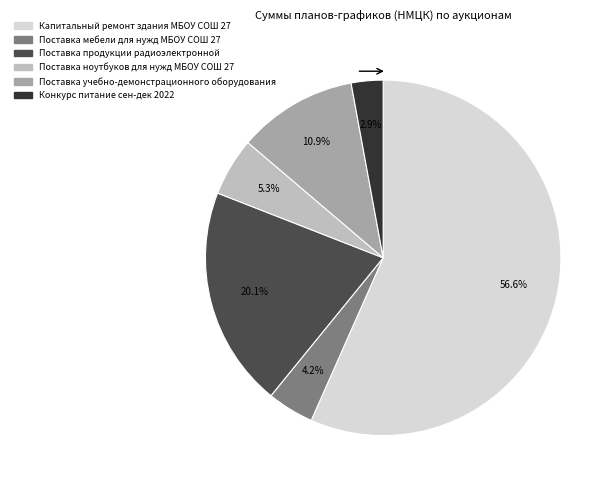

Between Поставка учебно-демонстрационного оборудования and Поставка ноутбуков для нужд МБОУ СОШ 27, which is larger?

Поставка учебно-демонстрационного оборудования